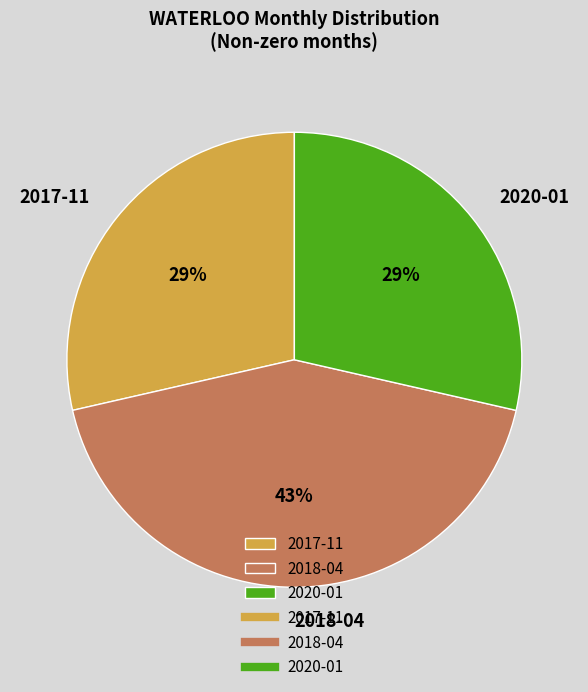

Is 2020-01 the majority of the pie?

No